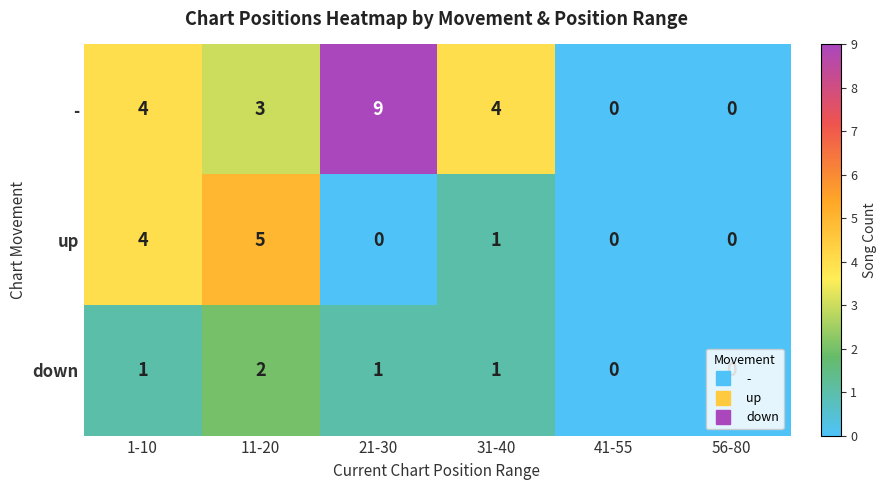

At which label is up closest to 2?

31-40